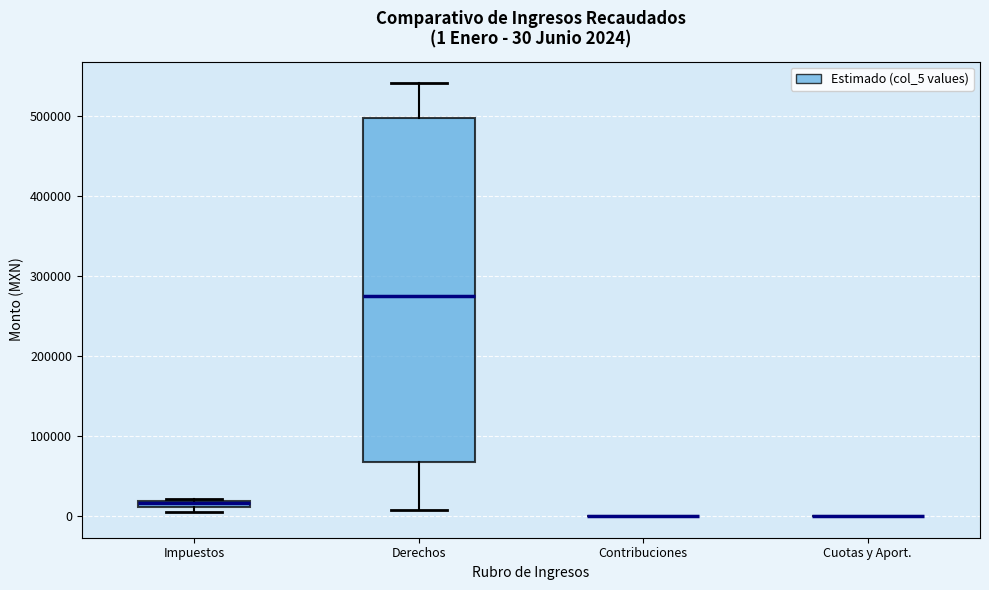

Which box is the tallest, from its lower edge to its upper edge?

Derechos